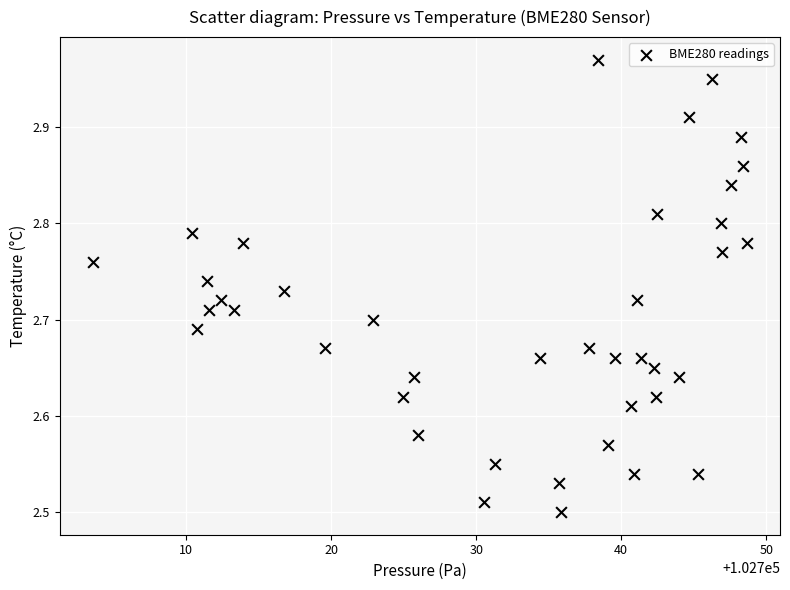

What is the range of X values (max minus min)?

45.1